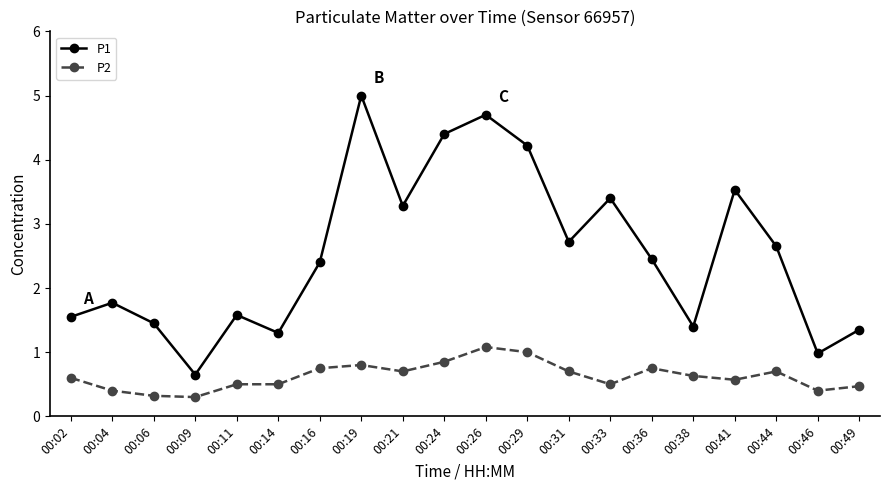

What is the sum of all P2 values?

12.5